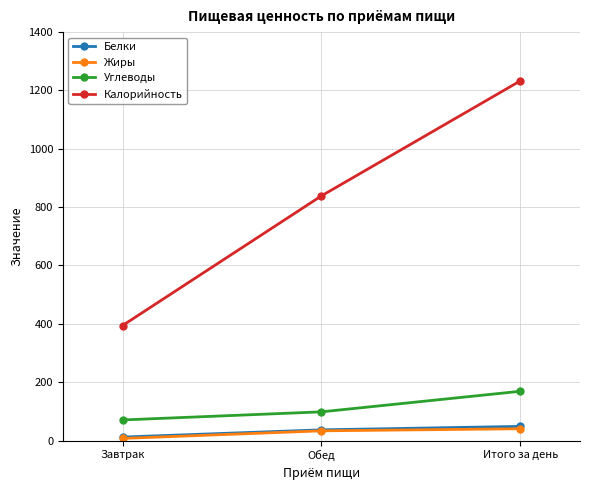

Count the number of categories in the chart.

3